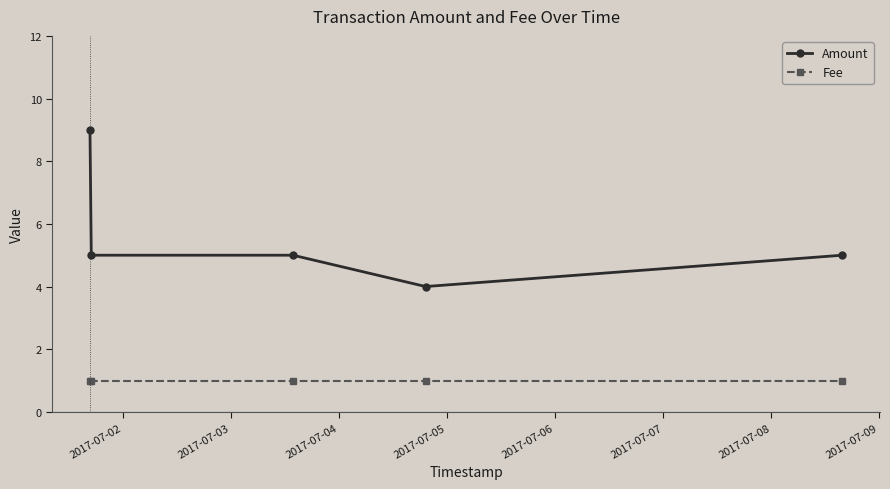

List the series in order of their overall mean, highest first.

Amount, Fee